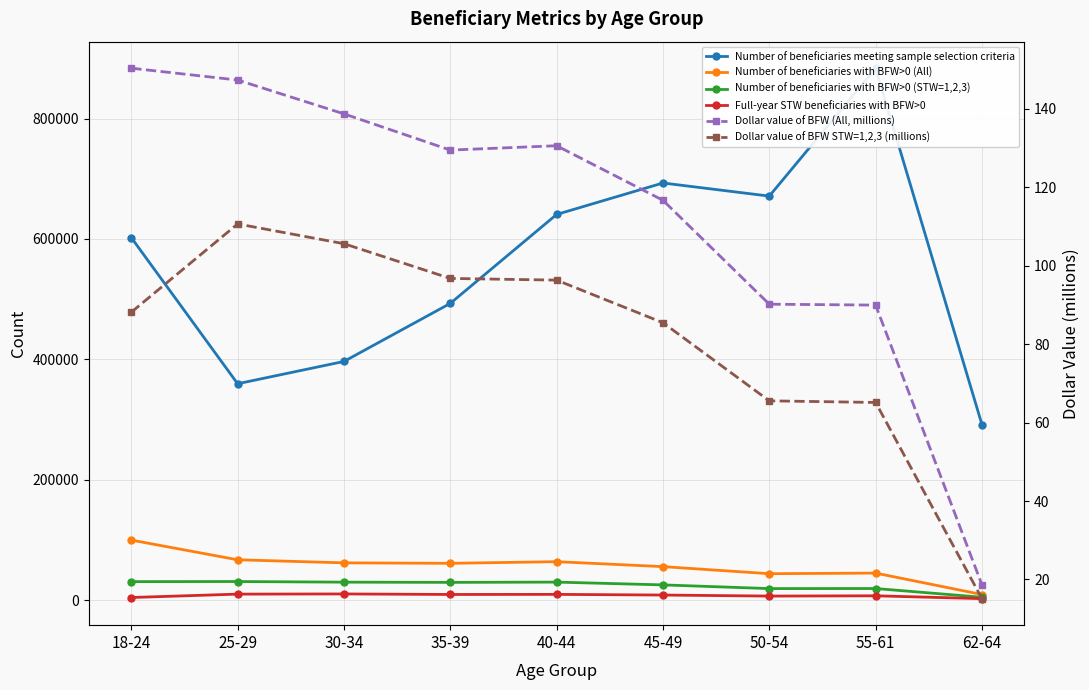

Reading left to right, transcribe all the data shown in this chart.

Number of beneficiaries meeting sample selection criteria: 602135.0	359450.0	396488.0	492922.0	640651.0	692898.0	671118.0	883591.0	291670.0
Number of beneficiaries with BFW>0 (All): 99741.0	67040.0	61956.0	61167.0	63897.0	55676.0	43932.0	44945.0	9326.0
Number of beneficiaries with BFW>0 (STW=1,2,3): 30749.0	30922.0	29878.0	29508.0	29962.0	25337.0	19209.0	19301.0	4816.0
Full-year STW beneficiaries with BFW>0: 4378.0	10004.0	10295.0	9428.0	9579.0	8472.0	6756.0	7210.0	2494.0
Dollar value of BFW (All, millions): 150.3	147.3	138.7	129.5	130.6	116.7	90.2	90.0	18.6
Dollar value of BFW STW=1,2,3 (millions): 88.1	110.6	105.6	96.8	96.3	85.5	65.5	65.1	15.1